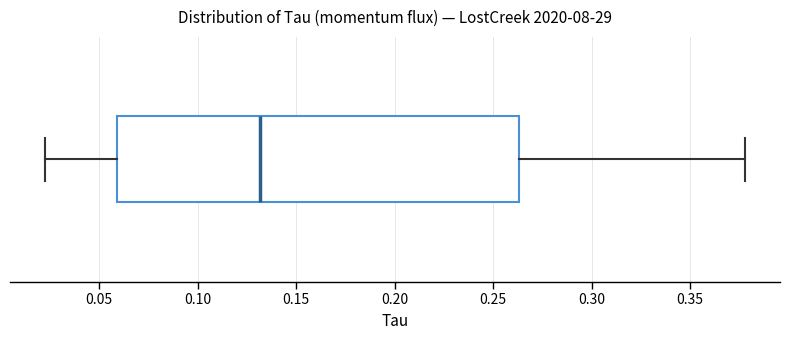

Where does the median line of the box sit on the x-axis? The values are not printed on the chart, so give them approximately, as read against the axis.

0.130